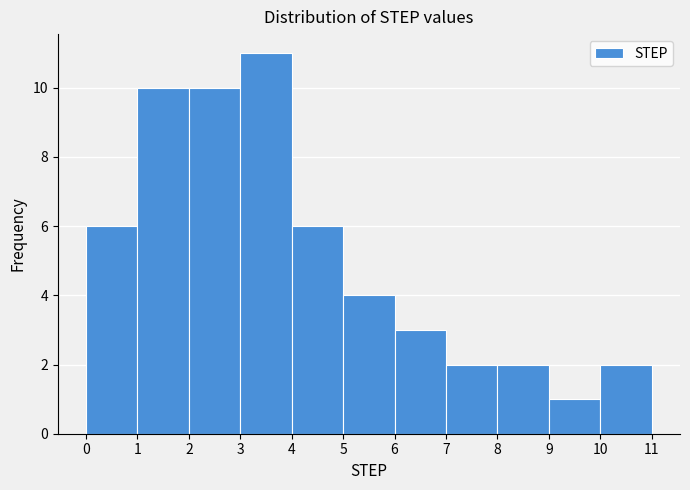

Reading left to right, transcribe this chart: for each bar, give the range it covers on the x-axis and its height. The values are not printed on the chart, so give them approximately, as read against the axis.

0 to 1: 6
1 to 2: 10
2 to 3: 10
3 to 4: 11
4 to 5: 6
5 to 6: 4
6 to 7: 3
7 to 8: 2
8 to 9: 2
9 to 10: 1
10 to 11: 2